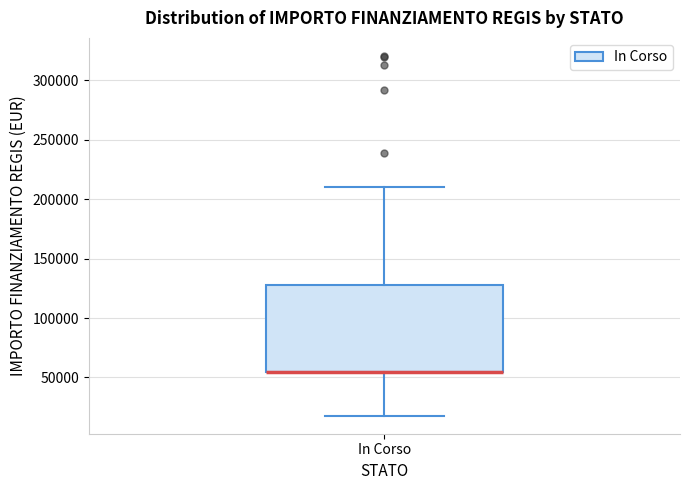

Read this box plot against the y-axis: the position of the median line, the range covered by the box, and the ends of both whiskers. The values are not printed on the chart, so give them approximately, as read against the axis.

median 55000 (drawn on the box's lower edge), box 55000 to 130000, whiskers 20000 to 210000